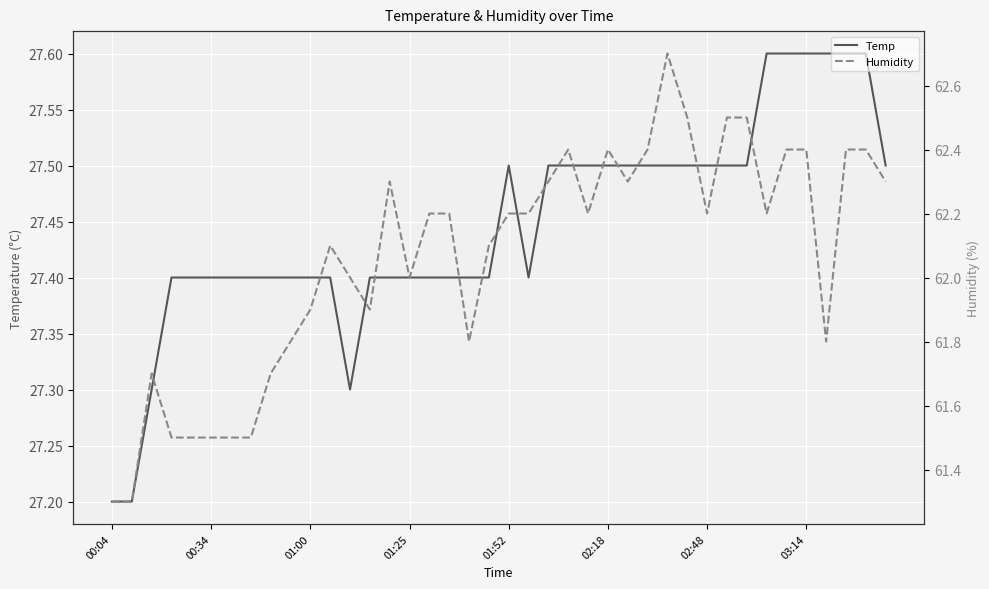

Which series has the largest range (max minus min)?

Humidity